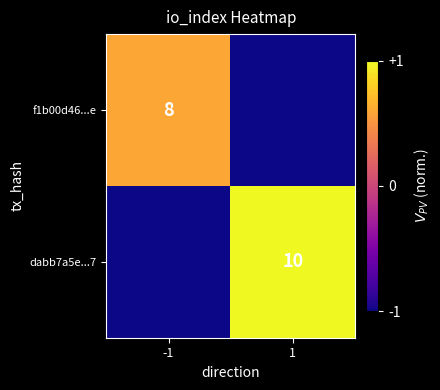

Which series has the largest total across all categories?

dabb7a5e...7